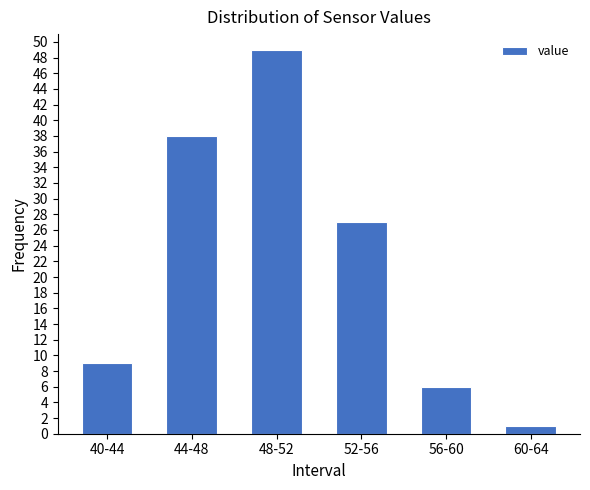

Reading left to right, what are all the values shown in this chart?

40-44=9	44-48=38	48-52=49	52-56=27	56-60=6	60-64=1